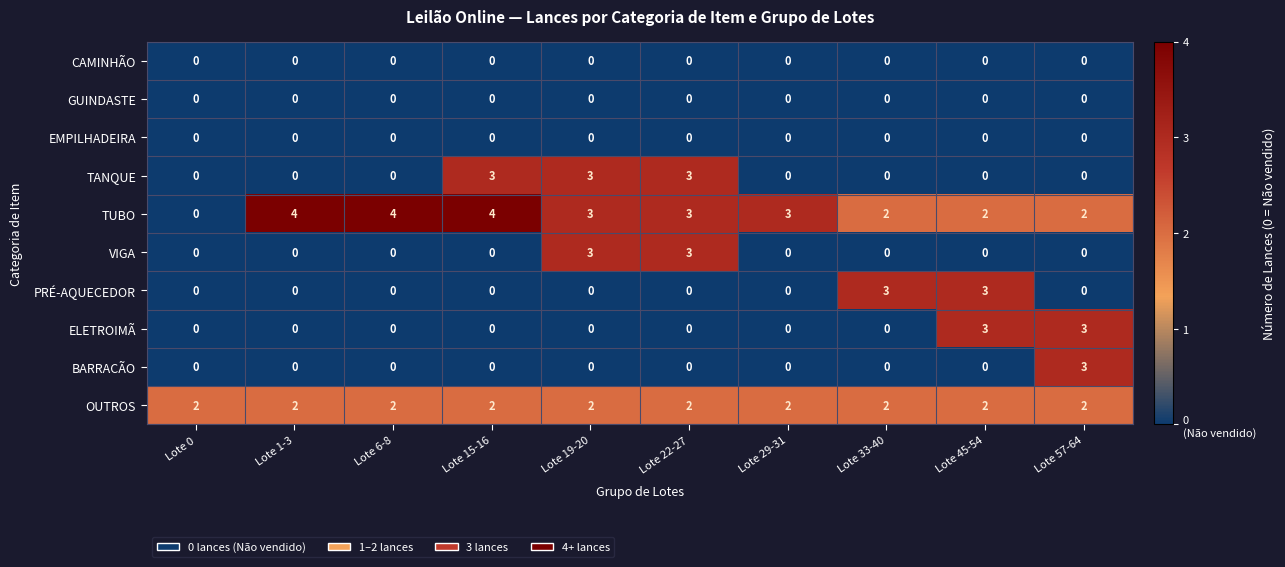

What is the difference between the highest and lowest values at Lote 15-16?

4